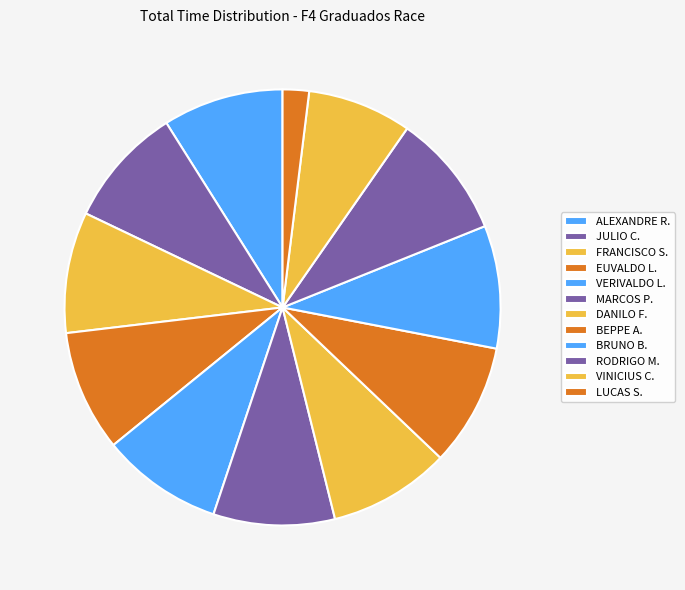

How many segments does this pie chart have?

12